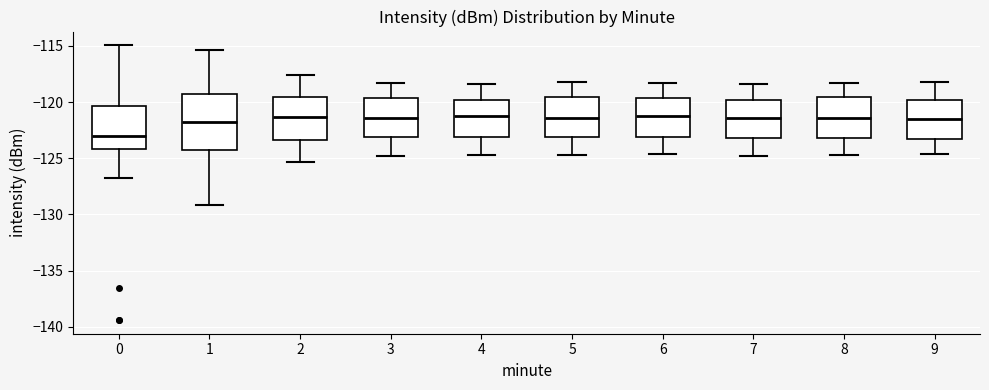

Reading left to right, read every box against the y-axis: the position of its median line, the range the box covers, and the ends of its whiskers. The values are not printed on the chart, so give them approximately, as read against the axis.

0: median -123.0, box -124.0 to -120.5, whiskers -126.5 to -115.0
1: median -122.0, box -124.5 to -119.0, whiskers -129.0 to -115.5
2: median -121.5, box -123.5 to -119.5, whiskers -125.5 to -117.5
3: median -121.5, box -123.0 to -119.5, whiskers -125.0 to -118.5
4: median -121.0, box -123.0 to -120.0, whiskers -124.5 to -118.5
5: median -121.5, box -123.0 to -119.5, whiskers -124.5 to -118.0
6: median -121.0, box -123.0 to -119.5, whiskers -124.5 to -118.5
7: median -121.5, box -123.0 to -120.0, whiskers -125.0 to -118.5
8: median -121.5, box -123.0 to -119.5, whiskers -124.5 to -118.5
9: median -121.5, box -123.0 to -120.0, whiskers -124.5 to -118.0